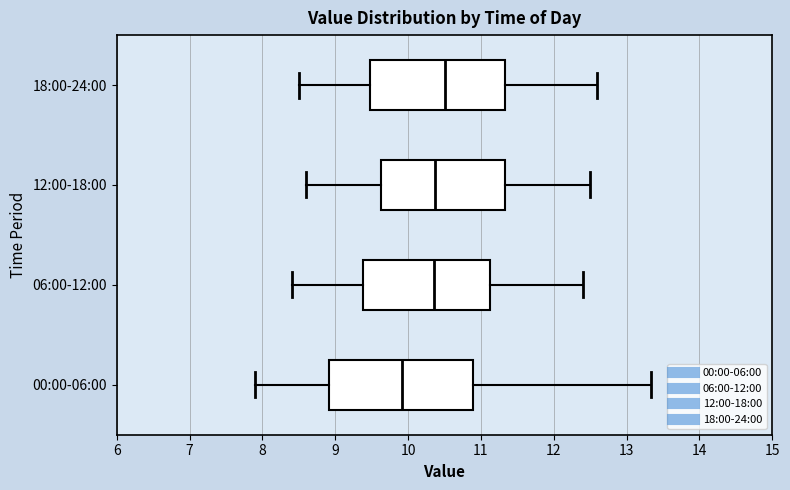

Which box is the widest, from its left edge to its right edge?

00:00-06:00